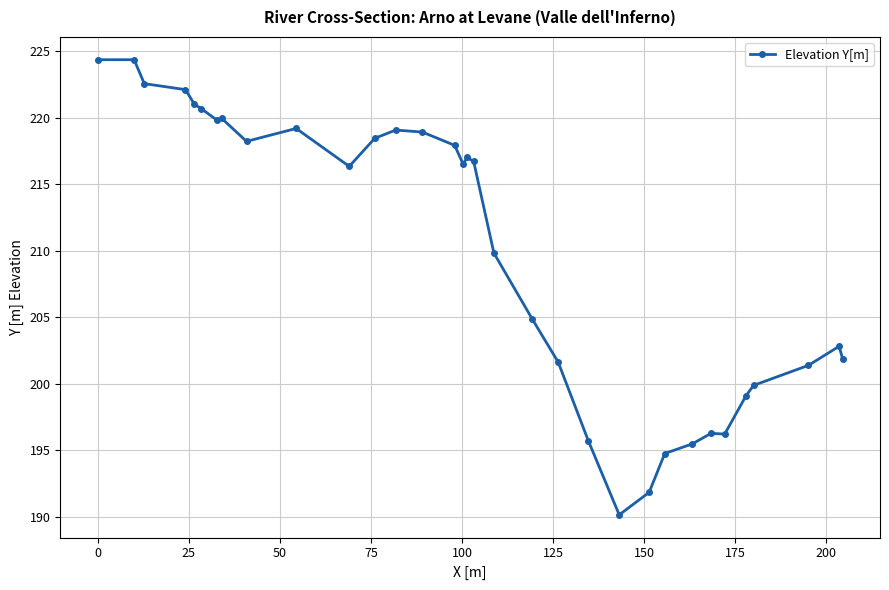

True or false: there are more than 2 points higher than both neighbors.

True